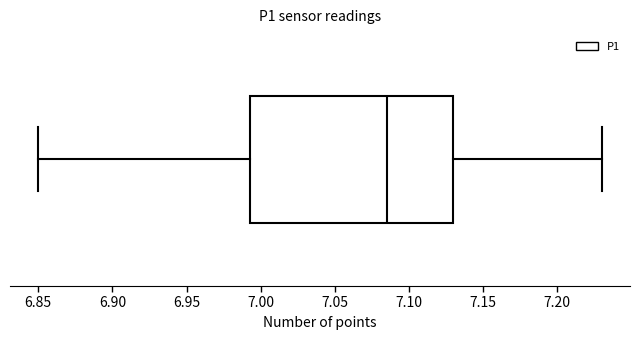

Read this box plot against the x-axis: the position of the median line, the range covered by the box, and the ends of both whiskers. The values are not printed on the chart, so give them approximately, as read against the axis.

median 7.085, box 6.995 to 7.130, whiskers 6.850 to 7.230